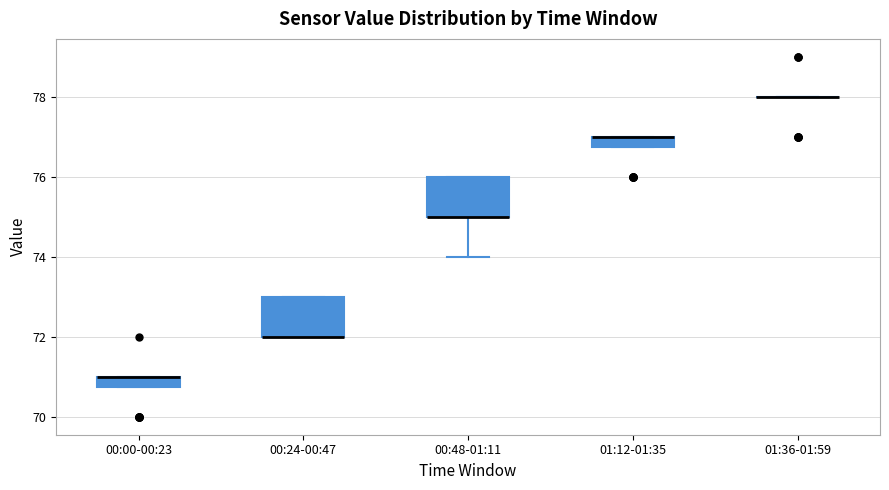

Where is the upper edge of the box for 01:12-01:35 on the y-axis? The values are not printed on the chart, so give them approximately, as read against the axis.

77.0